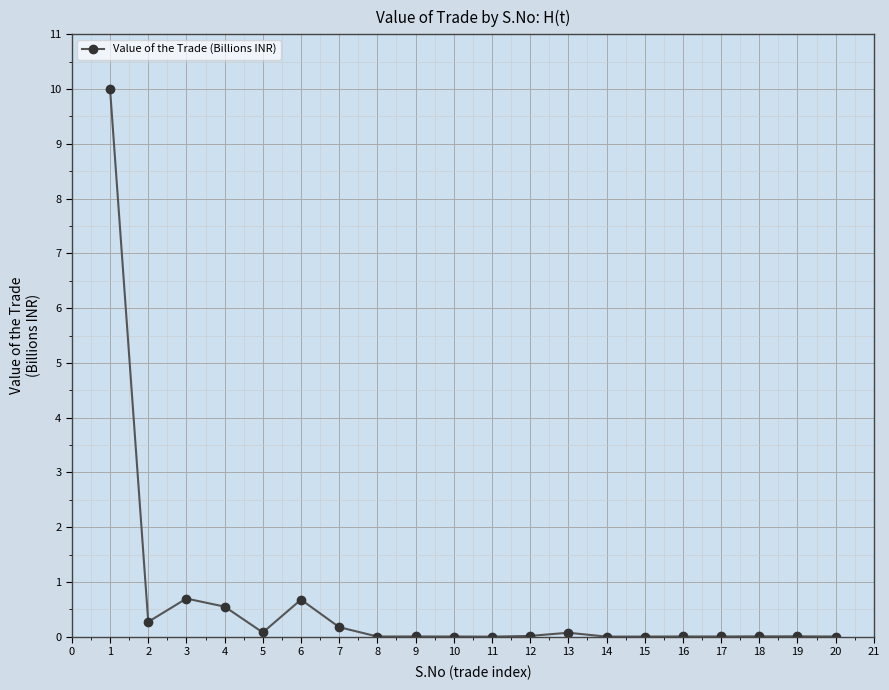

What is the value of the 6th point from the left?

0.7